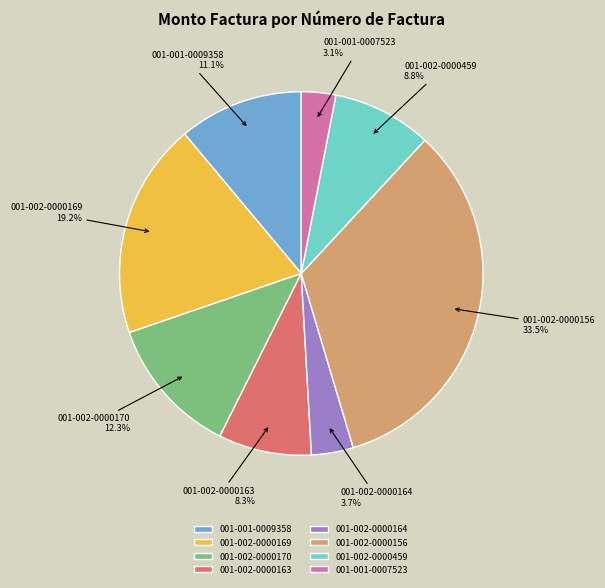

Does any single category account for the majority?

No